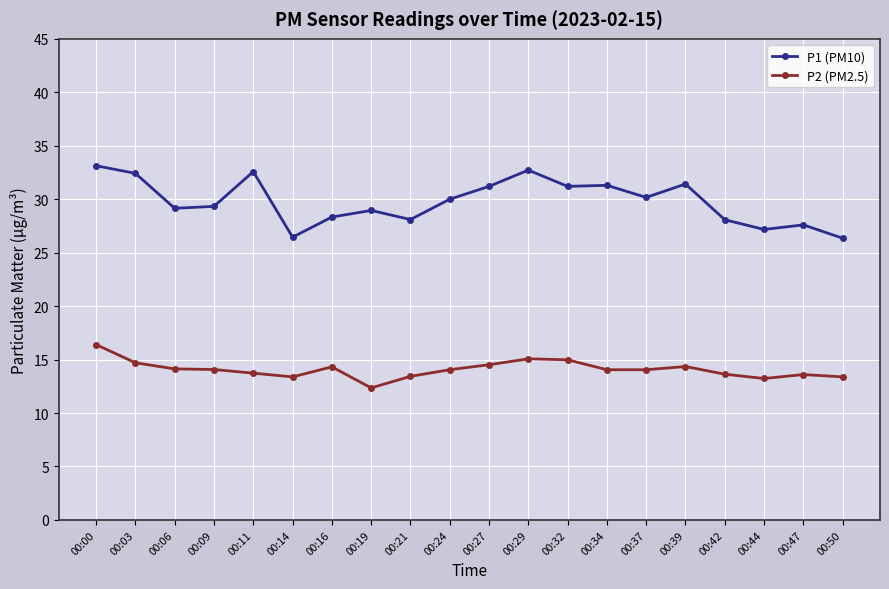

Which series has the widest spread of values?

P1 (PM10)